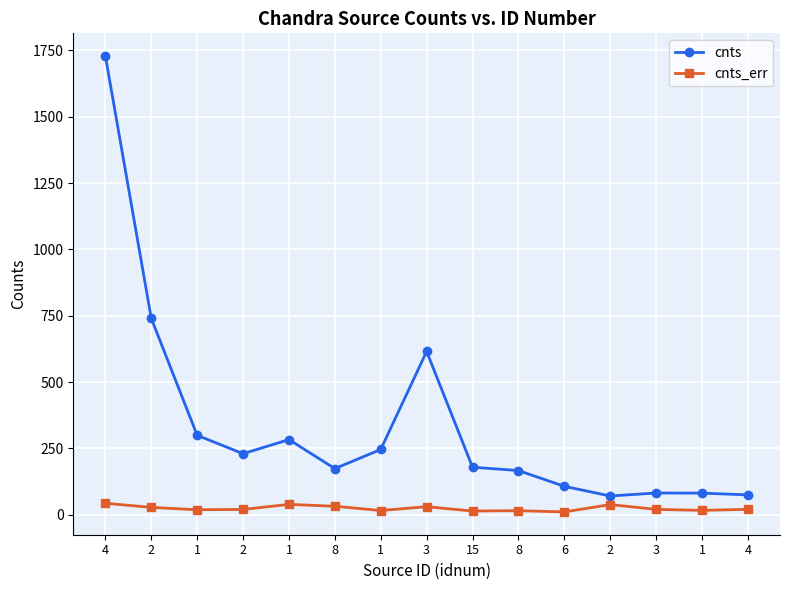

How many lines are shown in the chart?

2